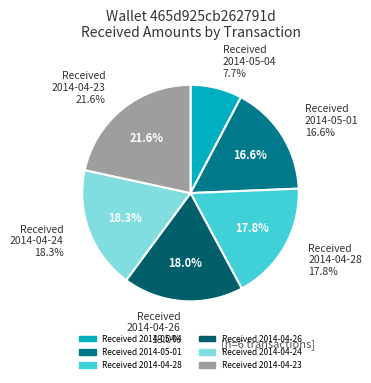

What percentage is NOT represented by 002f34b55237efbc (2014-04-26)?

82.0%